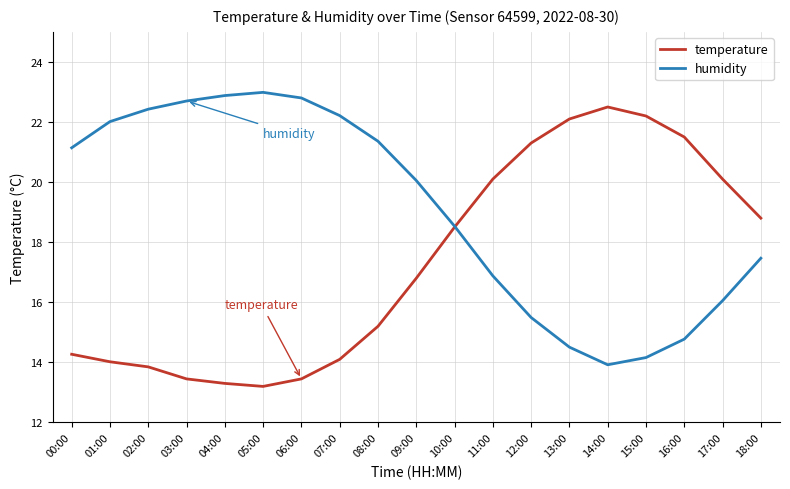

At how many categories does at least one series exceed 16?

19